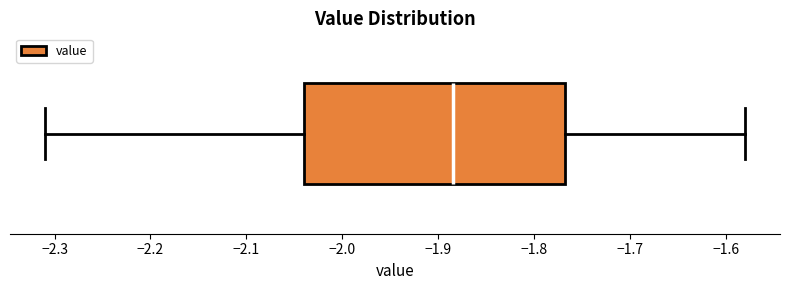

Transcribe this box plot: give where the median line is, the range the box spans, and where the two whiskers end, as read against the x-axis. The values are not printed on the chart, so give them approximately, as read against the axis.

median -1.88, box -2.04 to -1.77, whiskers -2.31 to -1.58